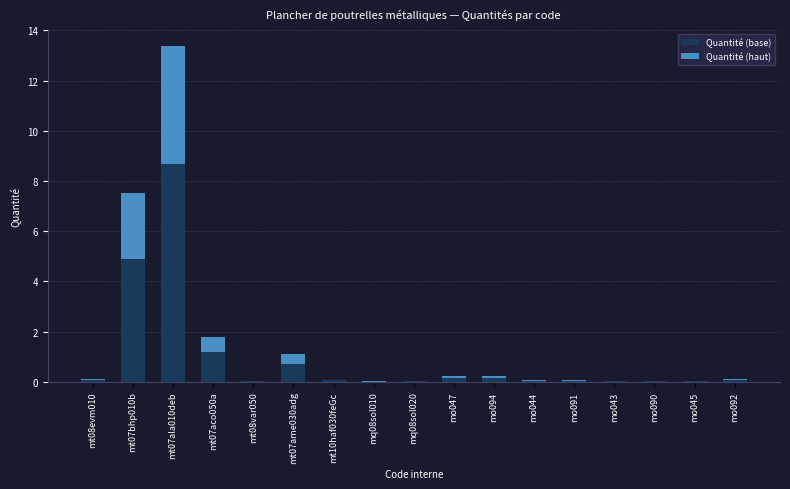

At which category is the sum across all series the highest?

mt07ala010deb